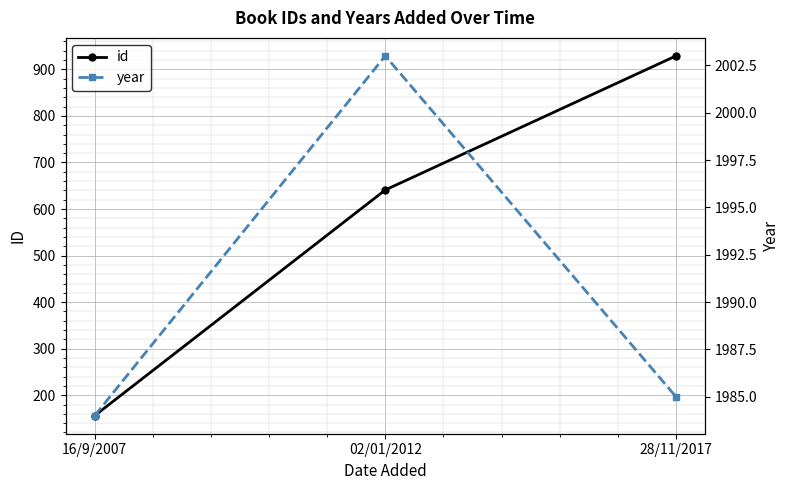

What is the highest value of the year series?

2003